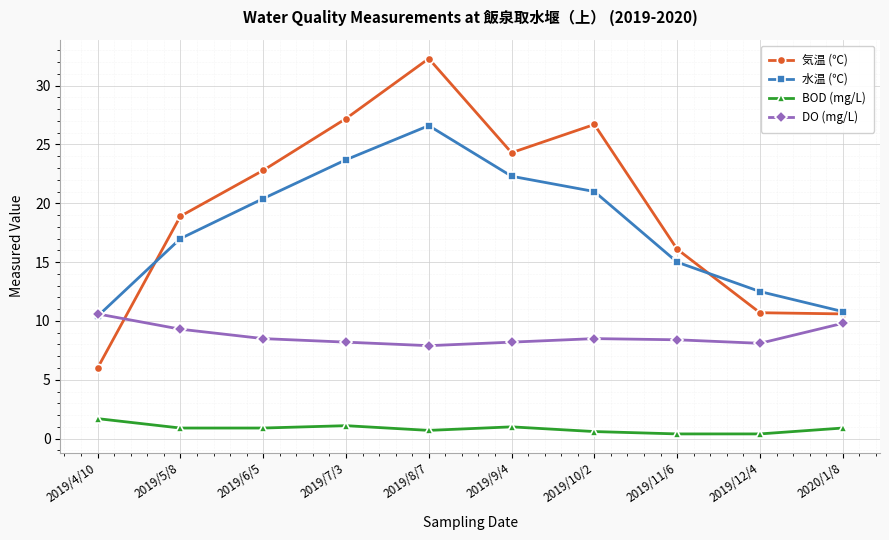

Is the value of BOD (mg/L) at 2019/6/5 greater than the value of 水温 (℃) at 2019/5/8?

No